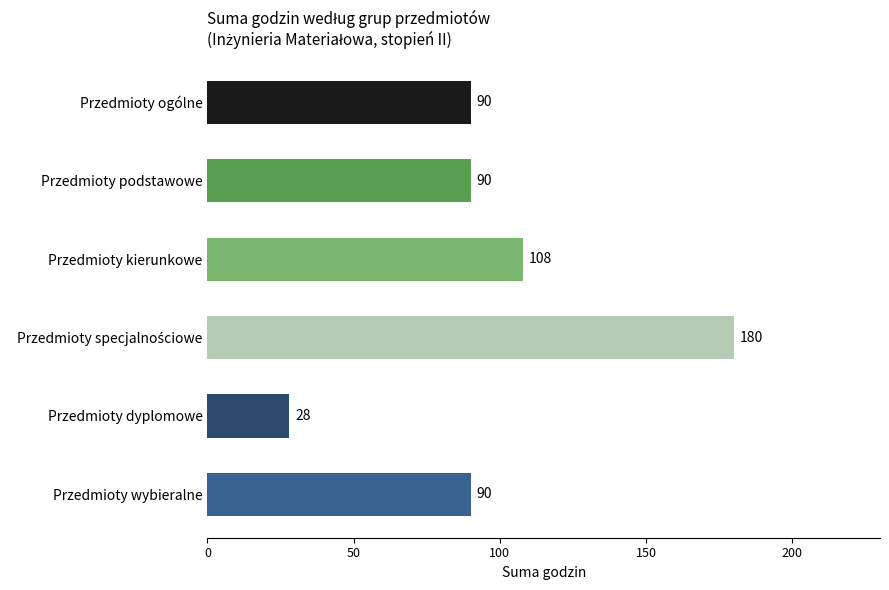

Is it true that the value at Przedmioty ogólne is 55?

False